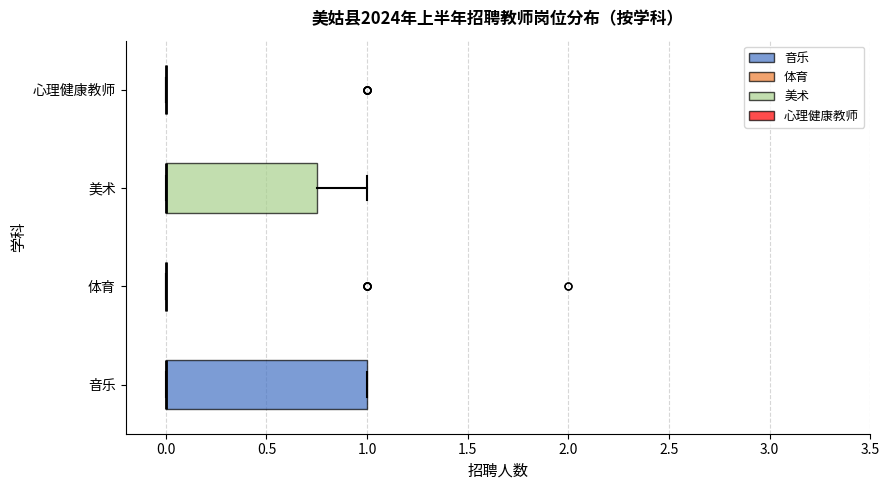

Where is the left edge of the box for 美术 on the x-axis? The values are not printed on the chart, so give them approximately, as read against the axis.

0.00